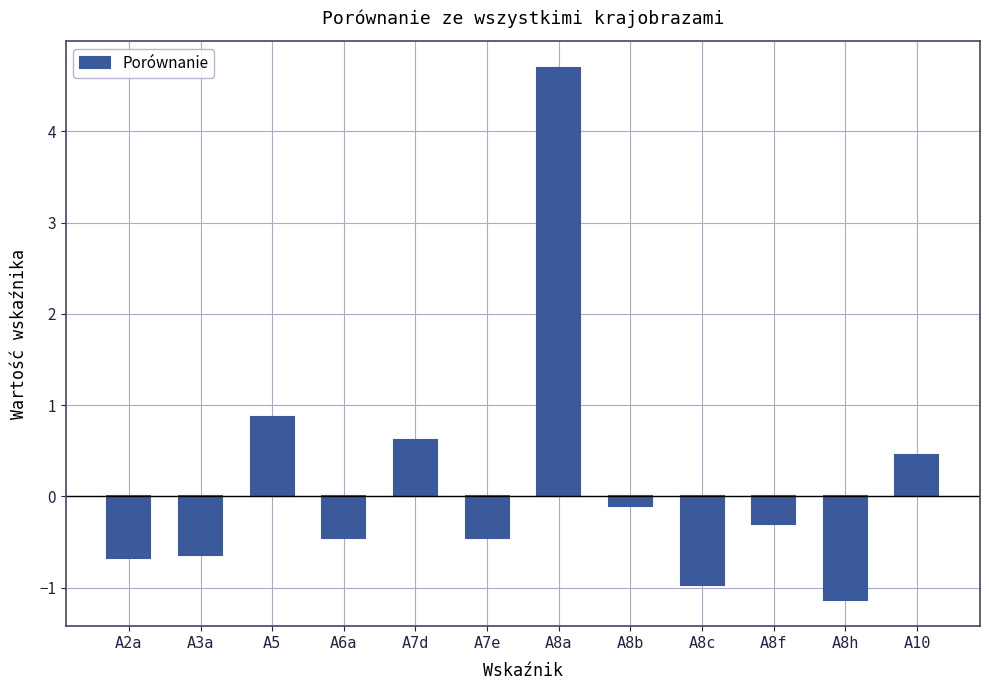

Reading left to right, transcribe all the data shown in this chart.

-0.7	-0.6	0.9	-0.5	0.6	-0.5	4.7	-0.1	-1.0	-0.3	-1.1	0.4